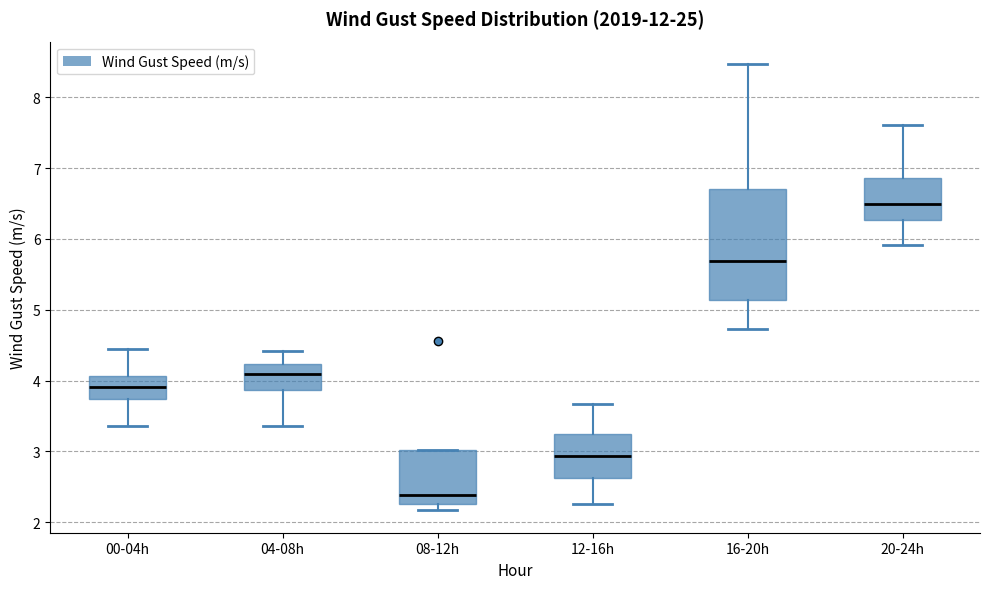

Which box has the highest median line?

20-24h